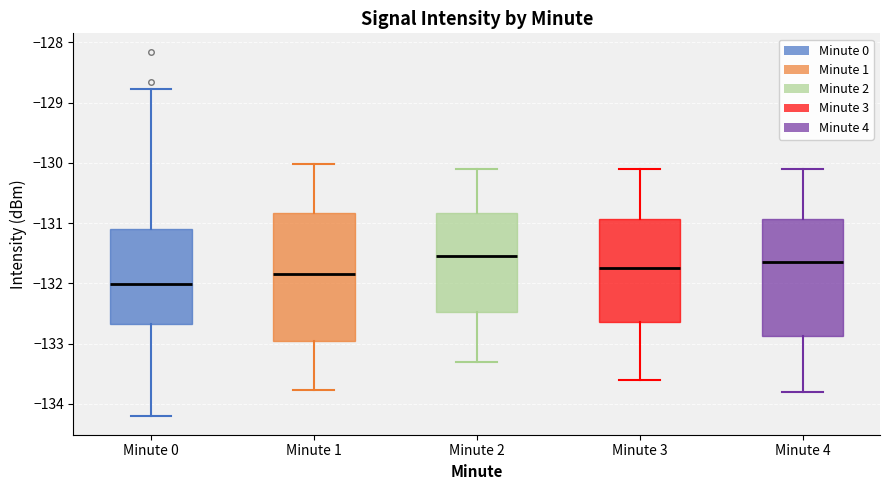

Reading left to right, transcribe this box plot: for each box, give where its median line is, the range the box spans, and where its two whiskers end, as read against the y-axis. The values are not printed on the chart, so give them approximately, as read against the axis.

Minute 0: median -132.0, box -132.7 to -131.1, whiskers -134.2 to -128.8
Minute 1: median -131.8, box -132.9 to -130.8, whiskers -133.8 to -130.0
Minute 2: median -131.5, box -132.5 to -130.8, whiskers -133.3 to -130.1
Minute 3: median -131.7, box -132.6 to -130.9, whiskers -133.6 to -130.1
Minute 4: median -131.6, box -132.9 to -130.9, whiskers -133.8 to -130.1